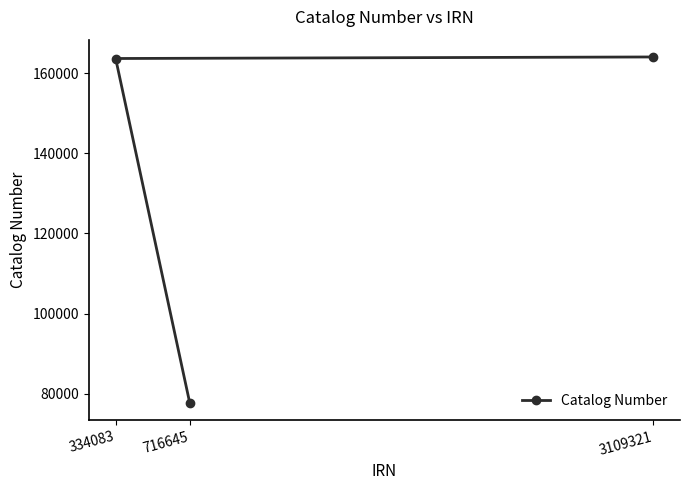

How many series are shown in this chart?

1